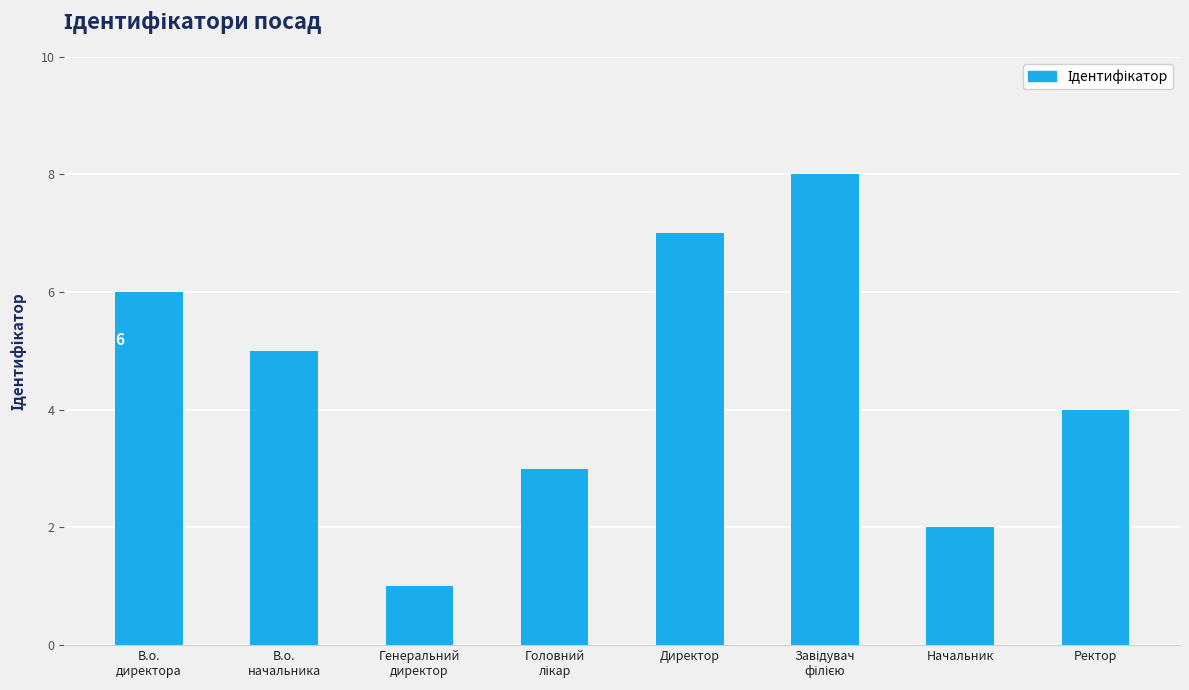

What is the maximum value shown in the chart?

8